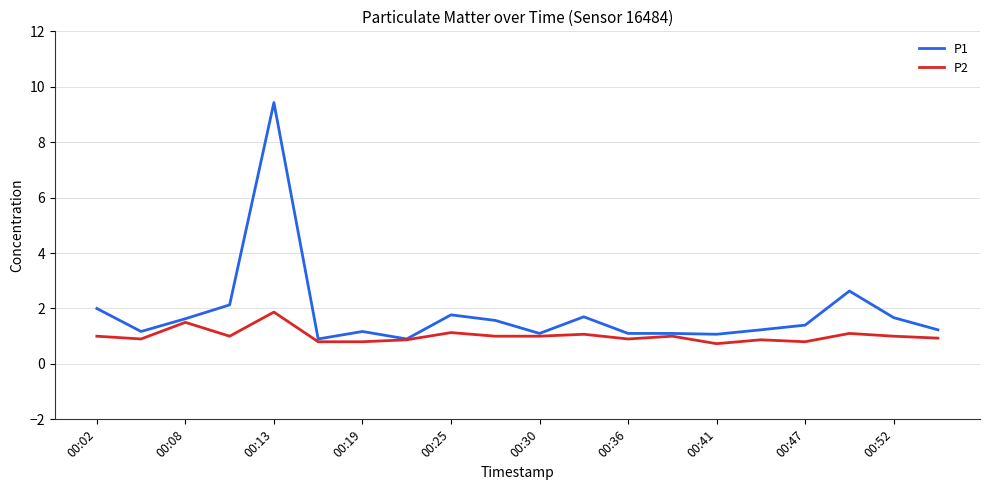

What is the average value of the P1 series?

1.8